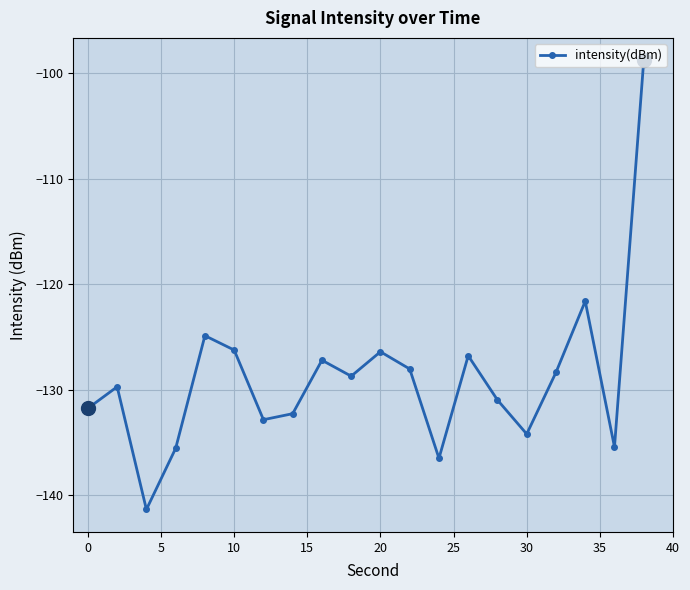

What is the value of the 10th point from the left?

-128.7